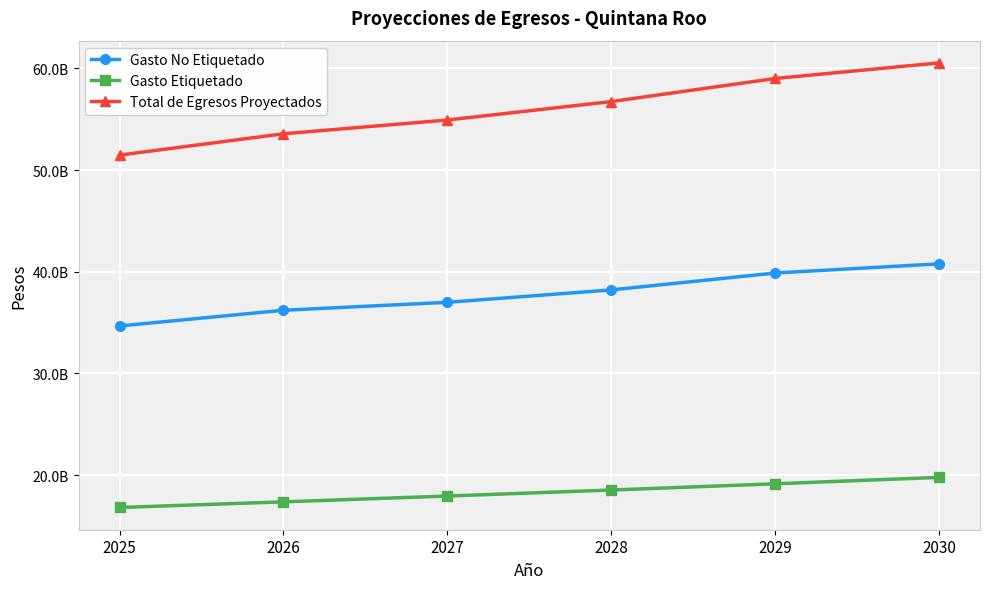

The Gasto No Etiquetado series shows 71818522077.0 at 2030. True or false?

False